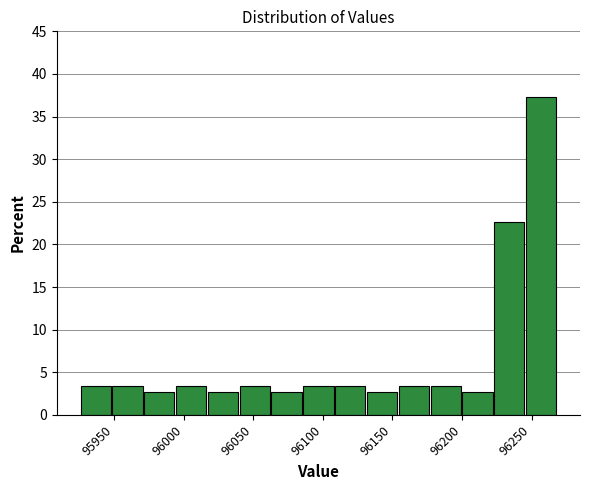

How tall is the bar that spans 96040 to 96065 on the x-axis? Neither the bar edges nor the heights are printed on the chart, so give them approximately, as read against the axes.

3.5